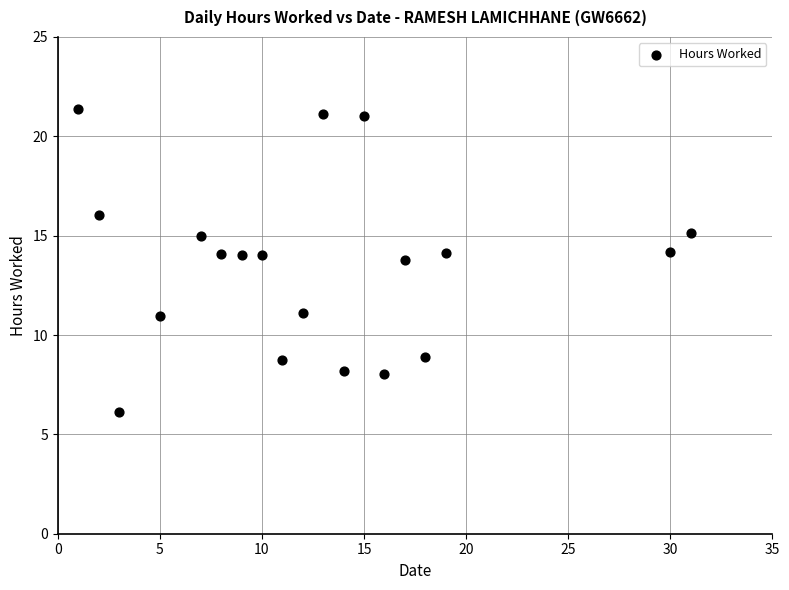

What Y value in the scatter plot is closest to 13?

13.8